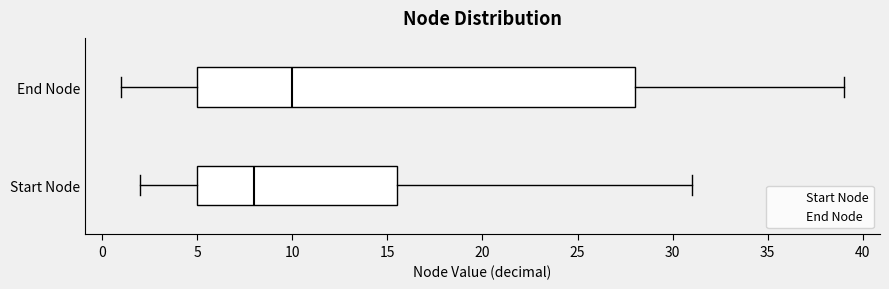

Which box is the widest, from its left edge to its right edge?

End Node